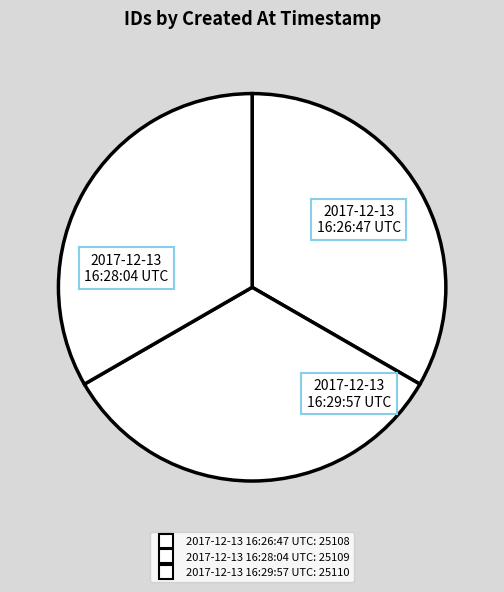

Count the number of slices in the pie.

3